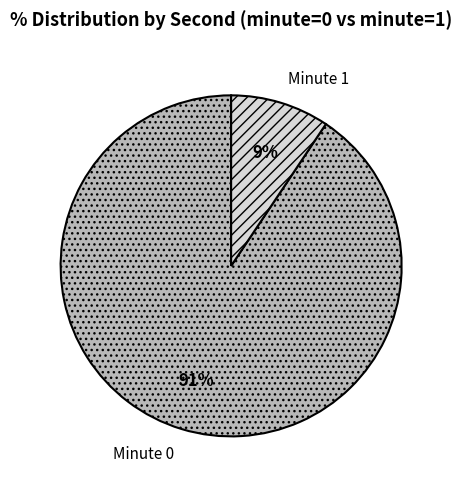

To the nearest percent, what is the average slice percentage?

50%